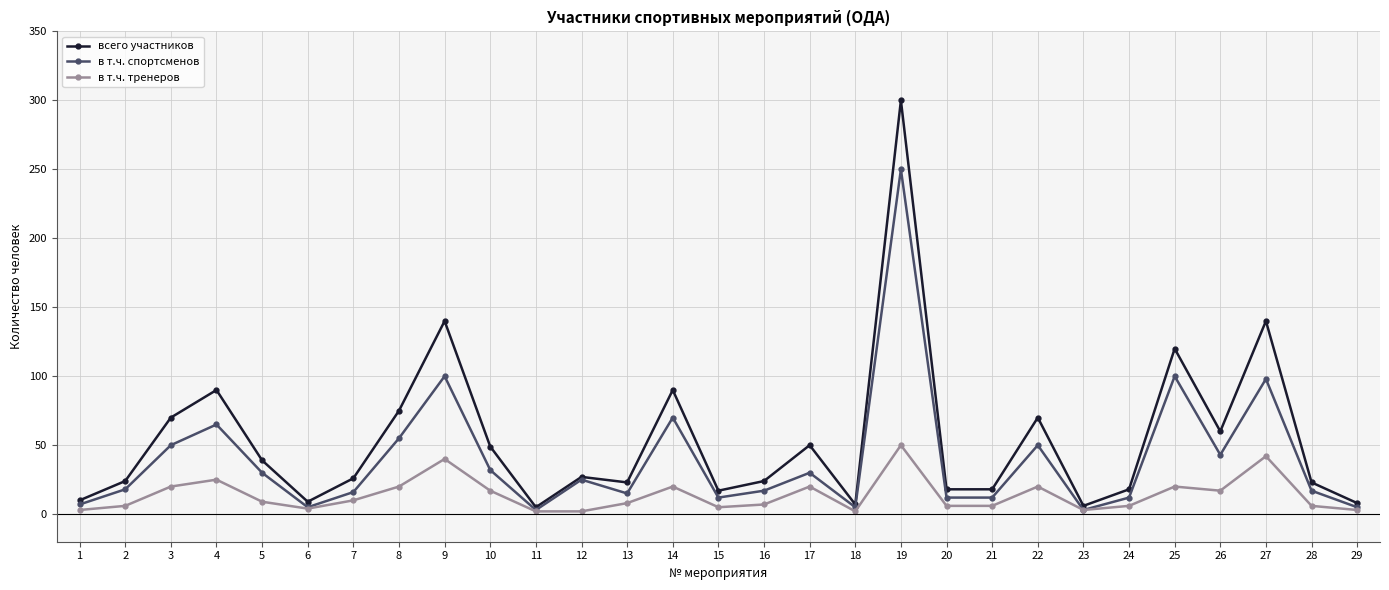

Where is the first local minimum for в т.ч. спортсменов?

6